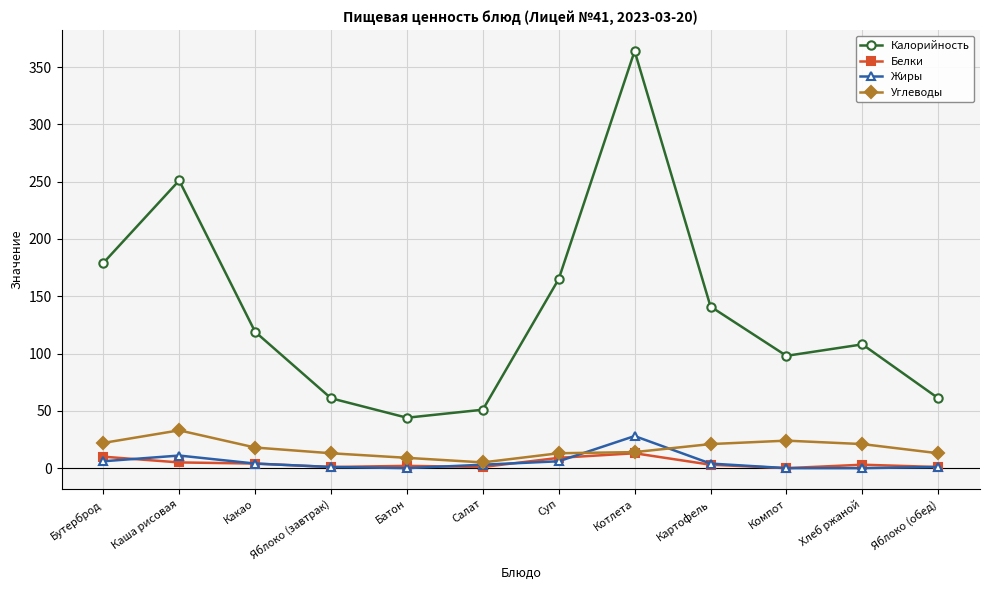

The Жиры series shows 17 at Компот. True or false?

False